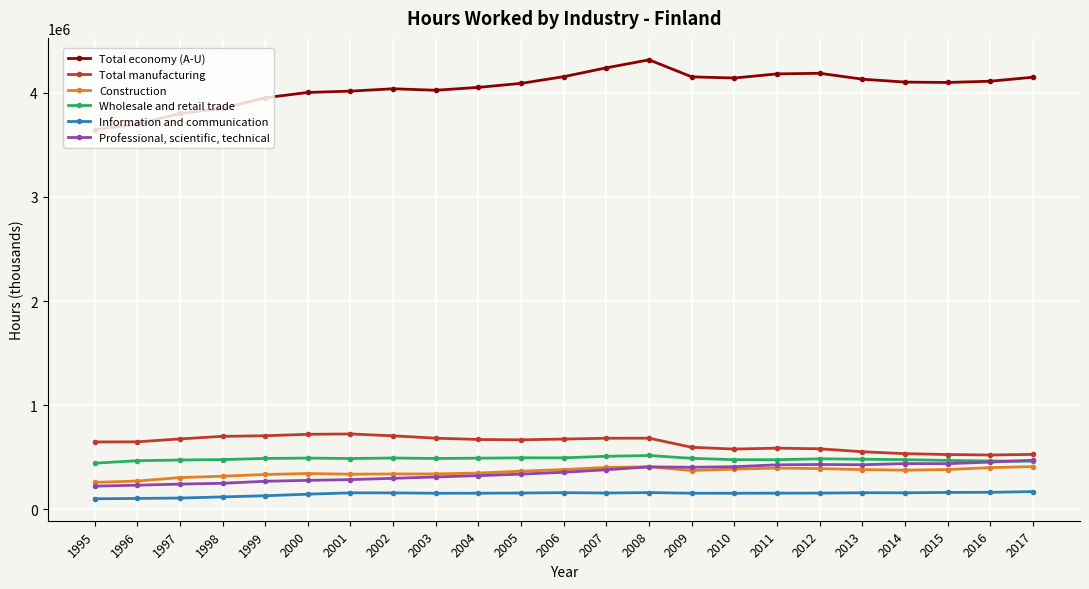

True or false: Construction has more than 0 points higher than both neighbors.

True